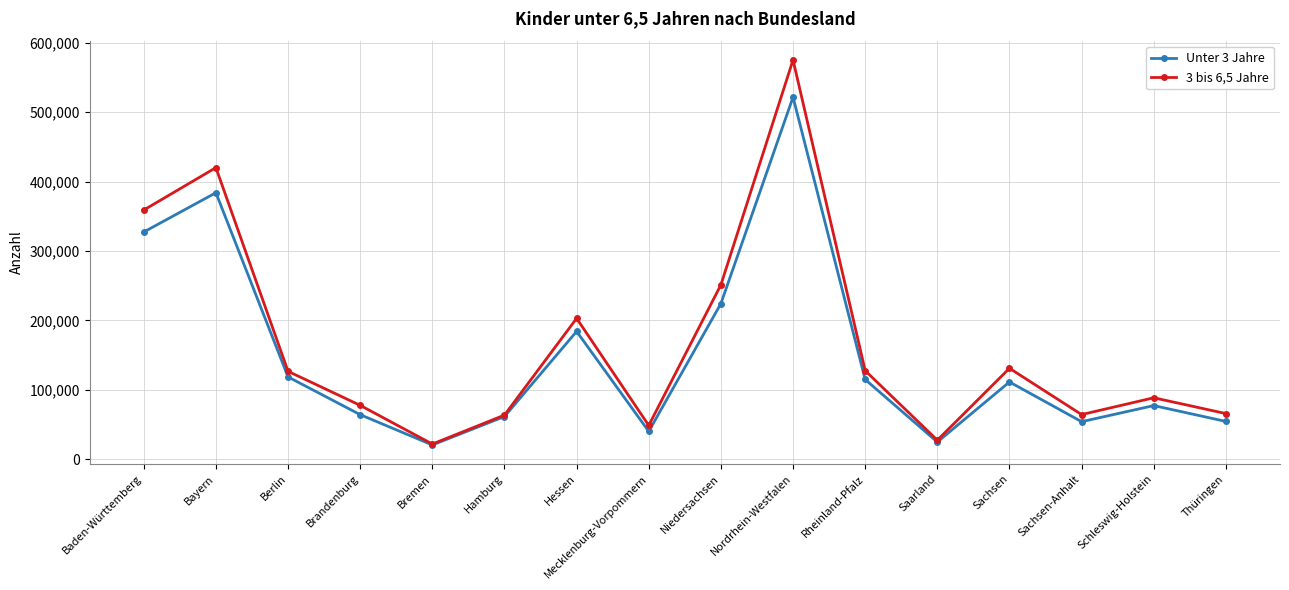

Where is the first local minimum for 3 bis 6,5 Jahre?

Bremen